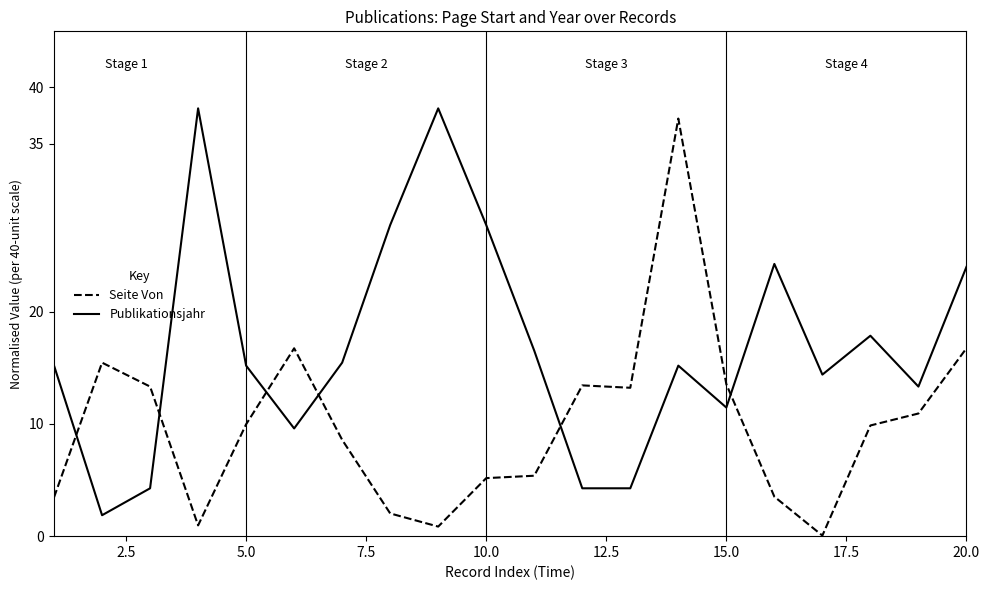

After their last crossing, which series has the higher values: Publikationsjahr or Seite Von?

Publikationsjahr